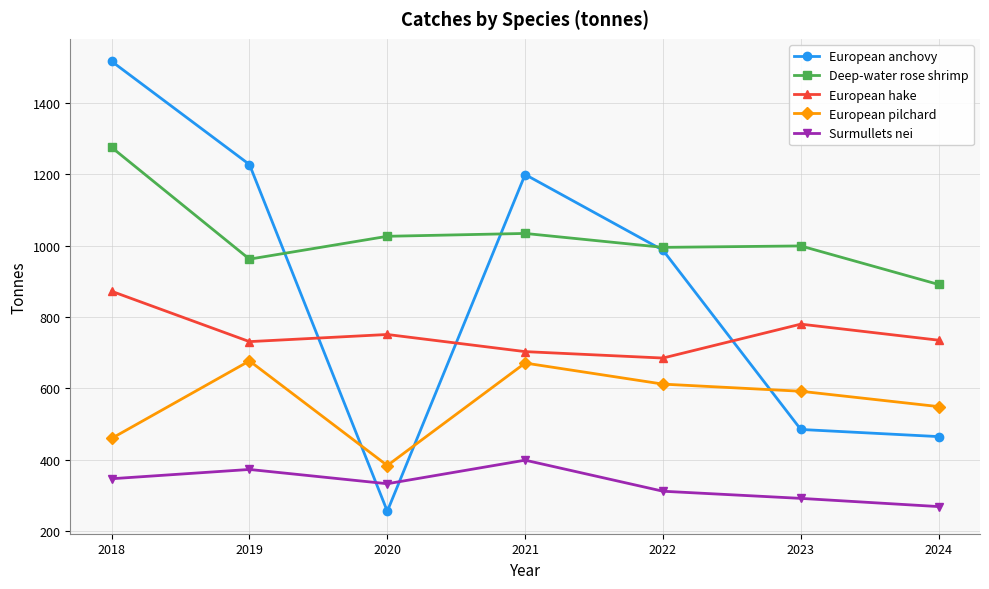

What is the value of the European anchovy point at the 1st from the left?

1516